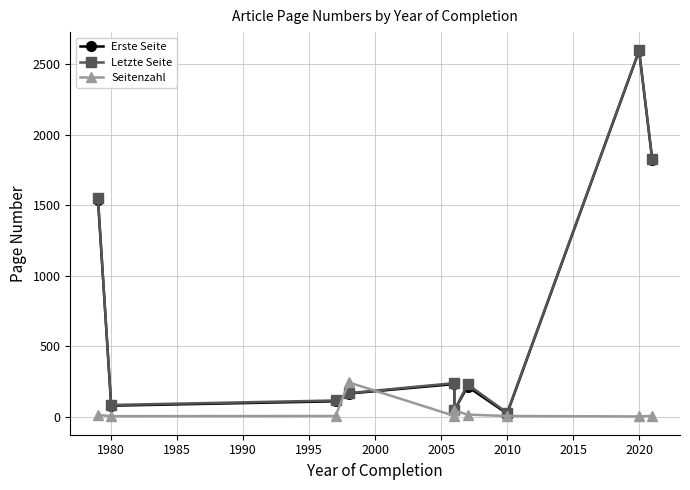

How many lines are shown in the chart?

3